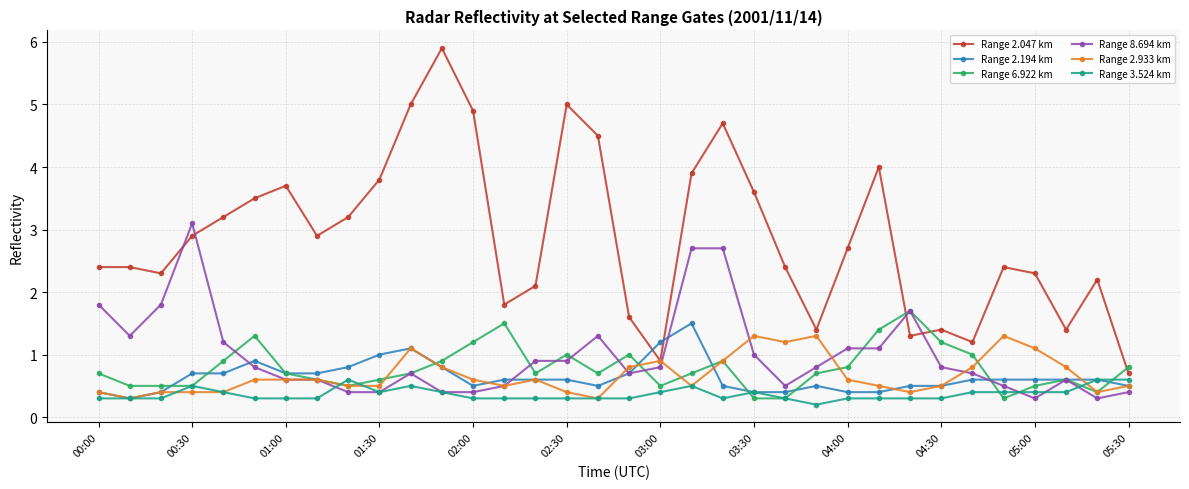

Which series has the largest total across all categories?

Range 2.047 km